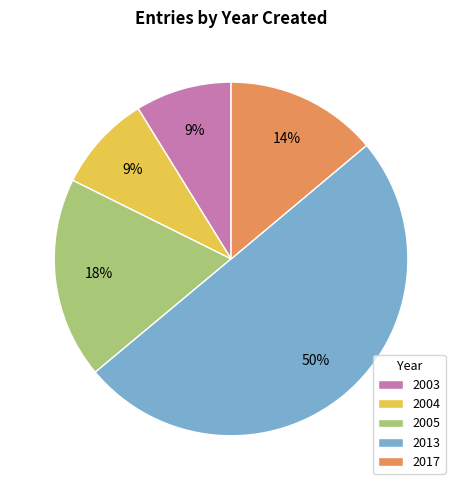

To the nearest percent, what is the difference between the largest and smallest slice percentages?

41%